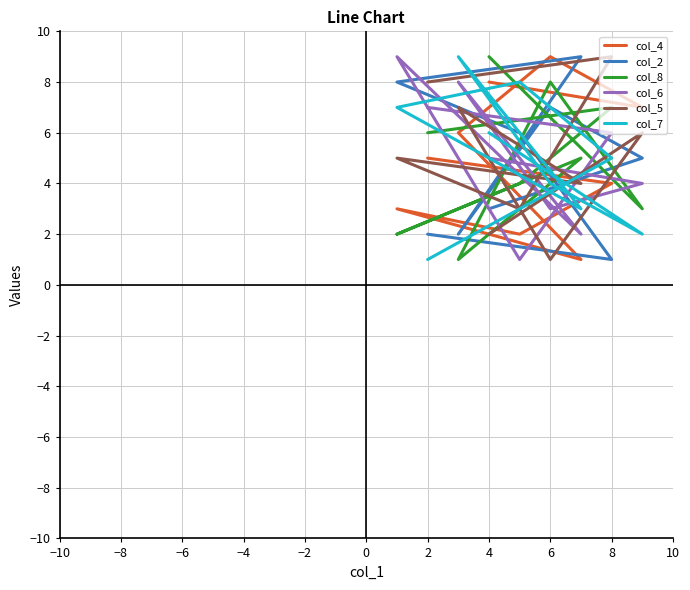

List the labels in order of col_8 value, largest first.

6, 2, −8, −10, −2, −6, 4, −4, 0